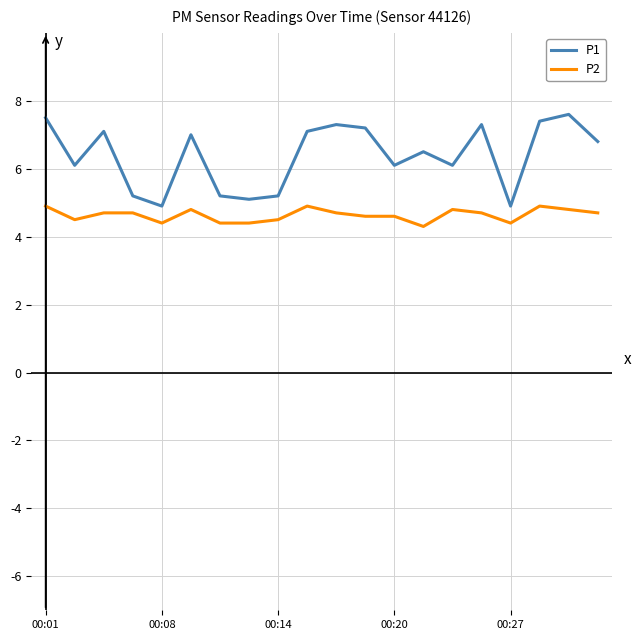

True or false: P1 and P2 cross at least once.

False